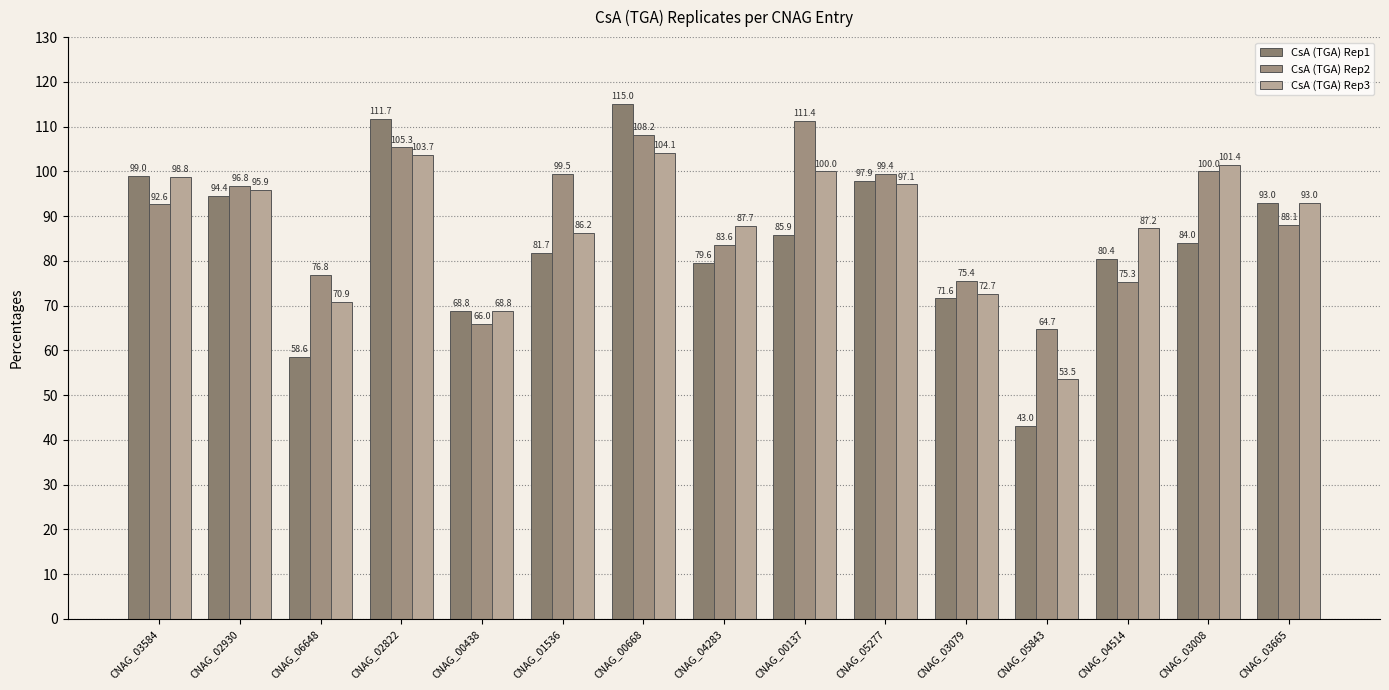

What value does the CsA (TGA) Rep1 series have at CNAG_00668?

115.0